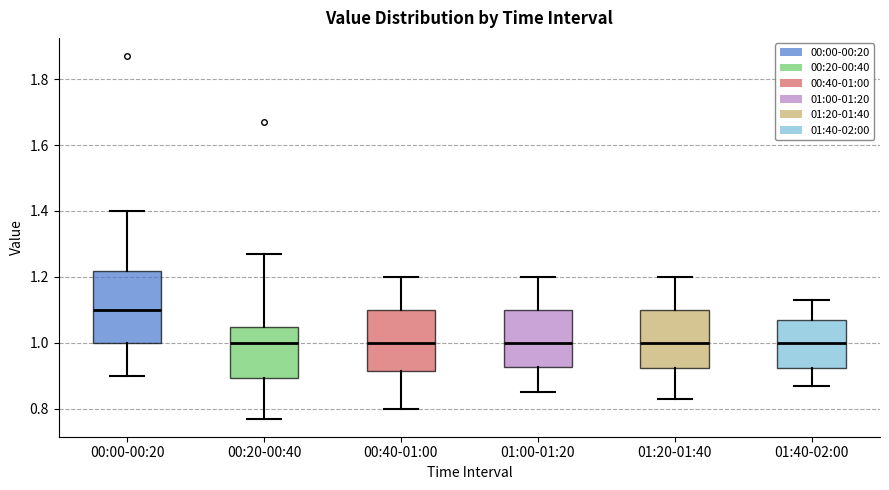

Reading left to right, transcribe this box plot: for each box, give where its median line is, the range the box spans, and where its two whiskers end, as read against the y-axis. The values are not printed on the chart, so give them approximately, as read against the axis.

00:00-00:20: median 1.10, box 1.00 to 1.22, whiskers 0.90 to 1.40
00:20-00:40: median 1.00, box 0.90 to 1.04, whiskers 0.78 to 1.28
00:40-01:00: median 1.00, box 0.92 to 1.10, whiskers 0.80 to 1.20
01:00-01:20: median 1.00, box 0.92 to 1.10, whiskers 0.86 to 1.20
01:20-01:40: median 1.00, box 0.92 to 1.10, whiskers 0.84 to 1.20
01:40-02:00: median 1.00, box 0.92 to 1.08, whiskers 0.88 to 1.14